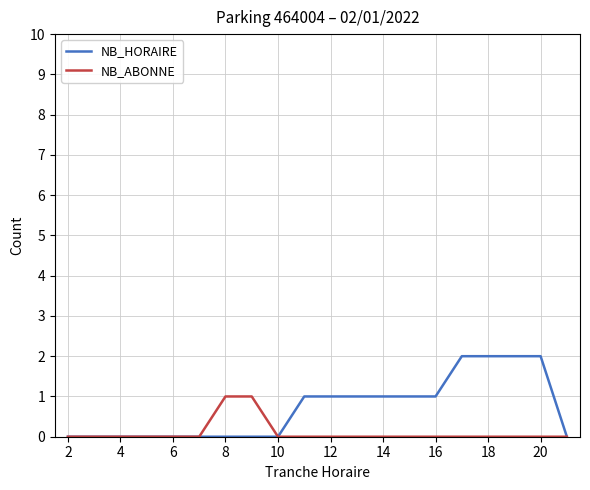

Which series has the largest total across all categories?

NB_HORAIRE